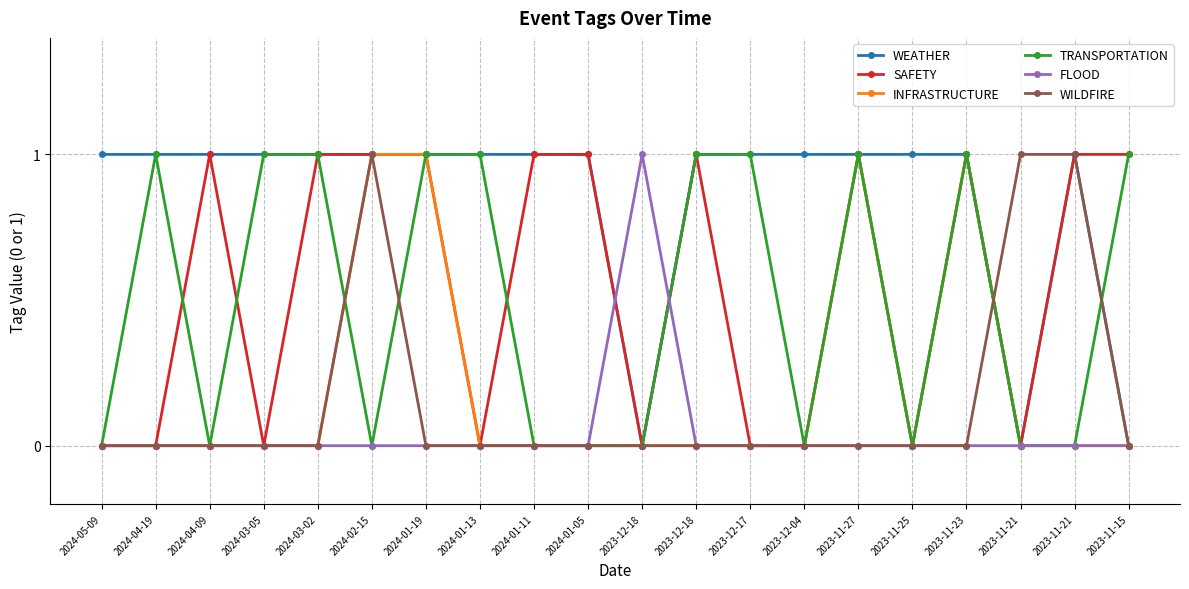

What is the label of the 4th point from the right?

2023-11-23